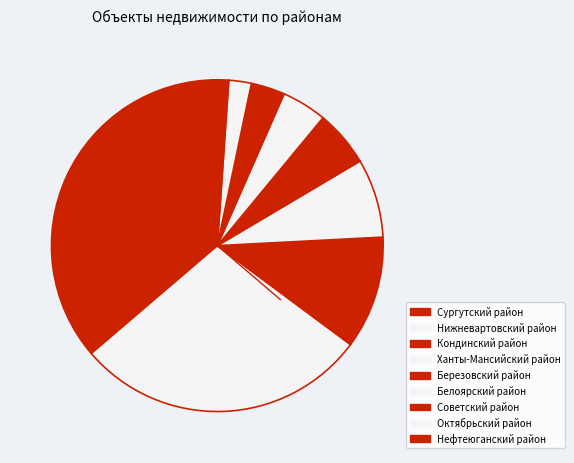

How many slices are in this pie chart?

9